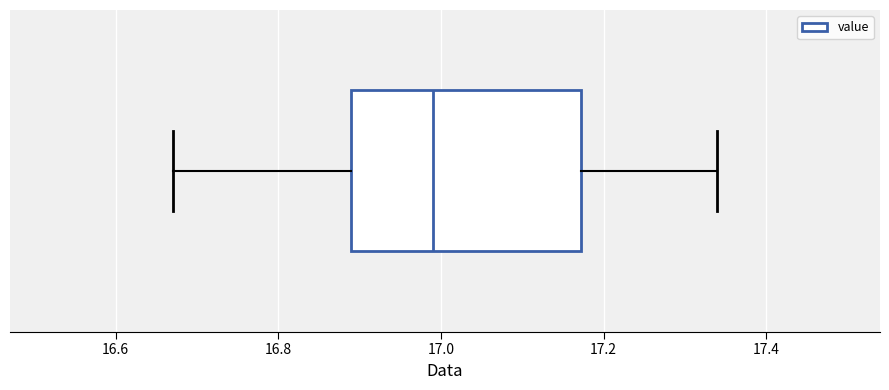

Read this box plot against the x-axis: the position of the median line, the range covered by the box, and the ends of both whiskers. The values are not printed on the chart, so give them approximately, as read against the axis.

median 17.00, box 16.90 to 17.18, whiskers 16.68 to 17.34